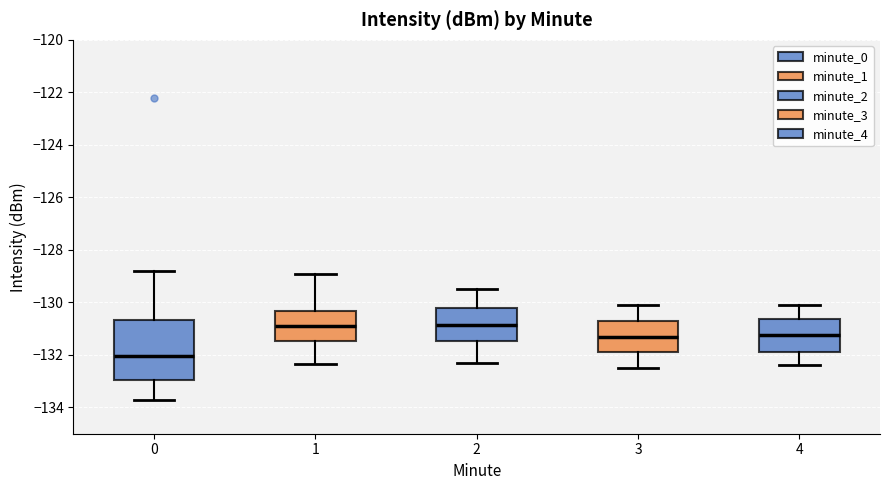

Reading left to right, transcribe this box plot: for each box, give where its median line is, the range the box spans, and where its two whiskers end, as read against the y-axis. The values are not printed on the chart, so give them approximately, as read against the axis.

0: median -132.0, box -133.0 to -130.6, whiskers -133.8 to -128.8
1: median -130.8, box -131.4 to -130.4, whiskers -132.4 to -129.0
2: median -130.8, box -131.4 to -130.2, whiskers -132.2 to -129.4
3: median -131.2, box -131.8 to -130.6, whiskers -132.4 to -130.0
4: median -131.2, box -131.8 to -130.6, whiskers -132.4 to -130.0